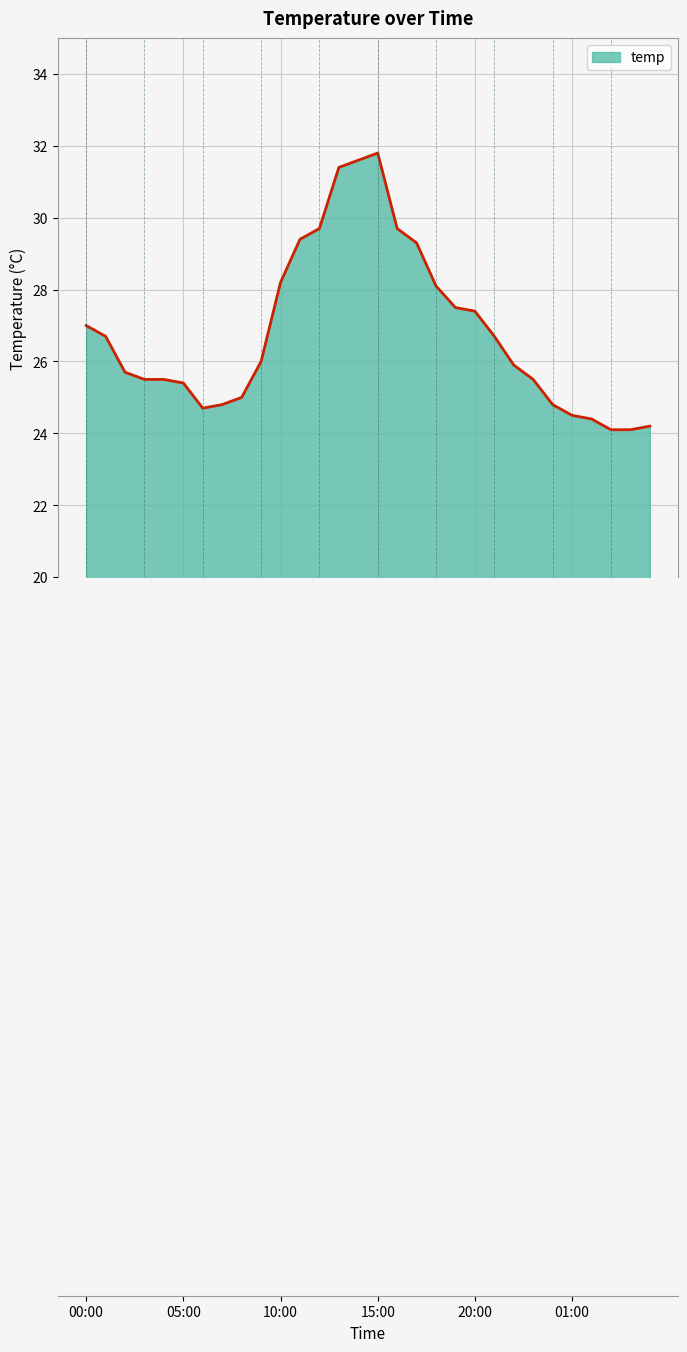

What is the smallest value displayed?

24.1